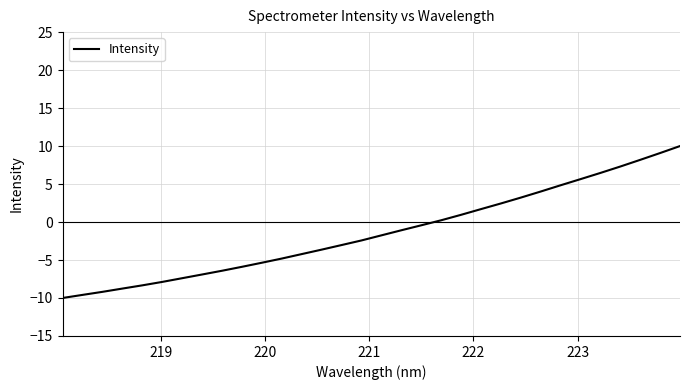

What is the difference between the maximum and minimum values?

20.0